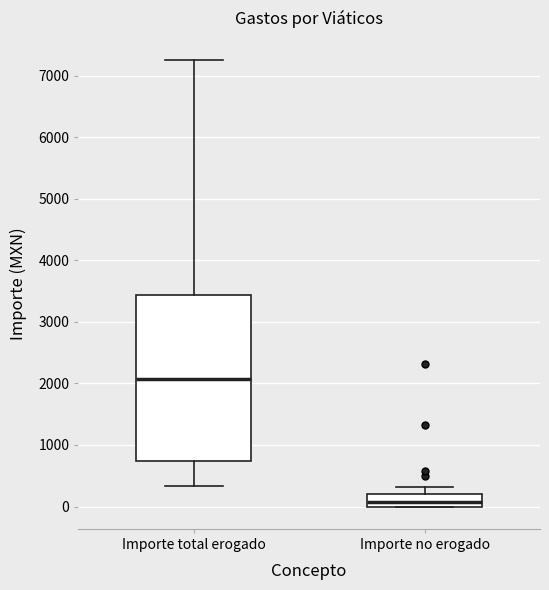

Where does the upper whisker of the box for Importe total erogado end on the y-axis? The values are not printed on the chart, so give them approximately, as read against the axis.

7200